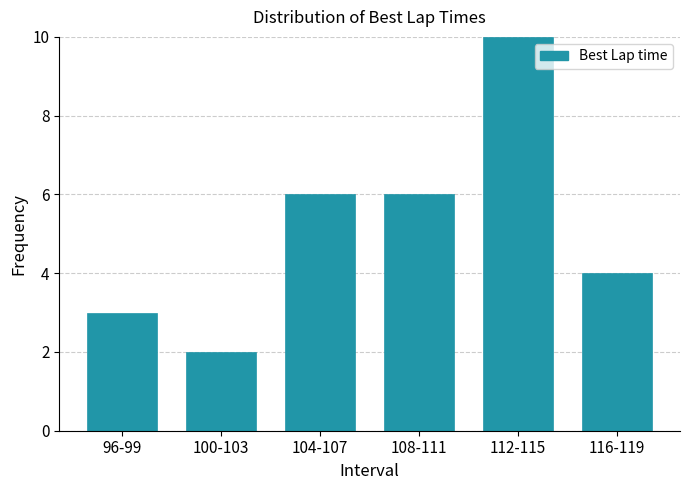

Reading left to right, transcribe all the data shown in this chart.

3	2	6	6	10	4